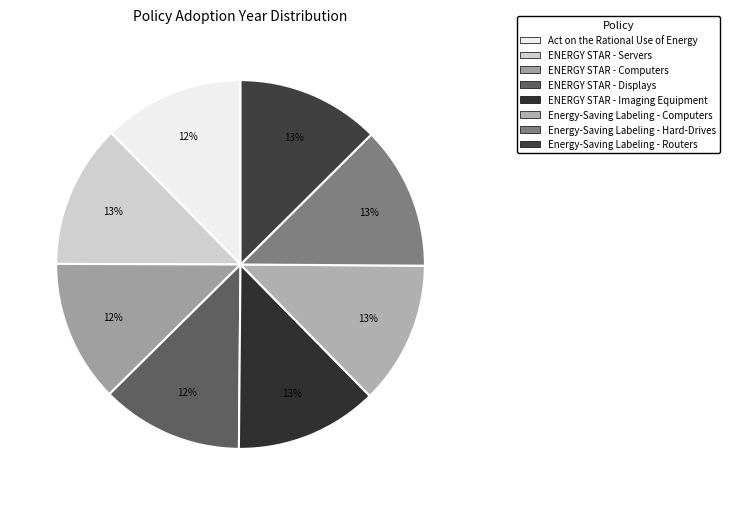

True or false: Energy-Saving Labeling - Computers accounts for 5% of the total.

False